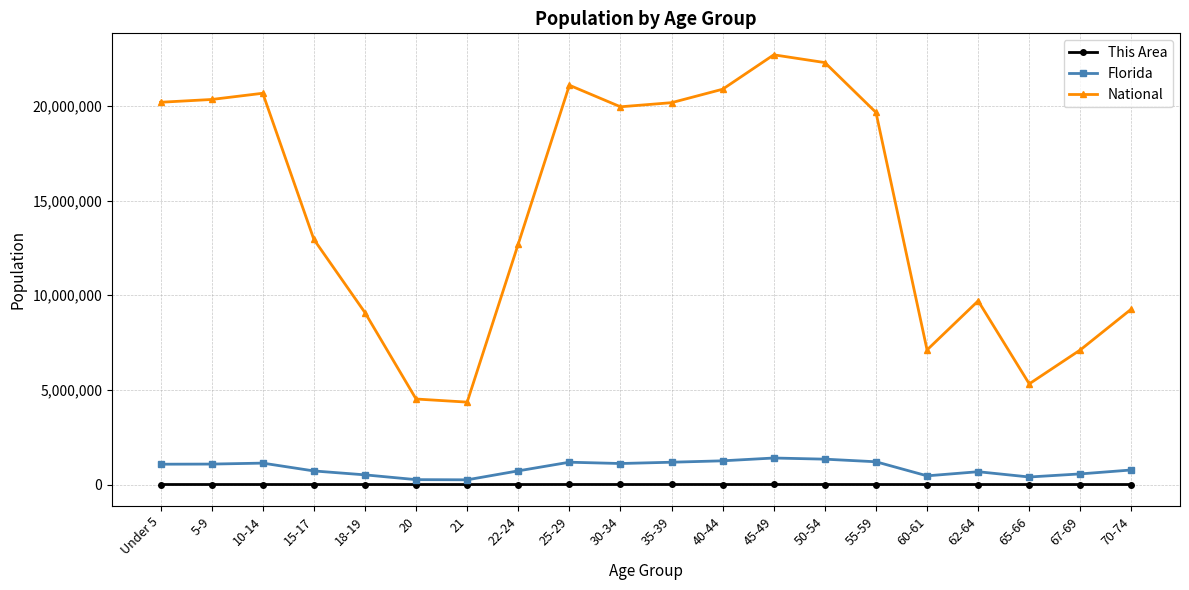

What are all the series names shown in the legend?

This Area, Florida, National